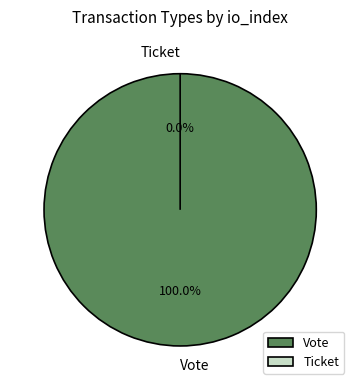

Which category has the smallest portion of the pie?

Ticket